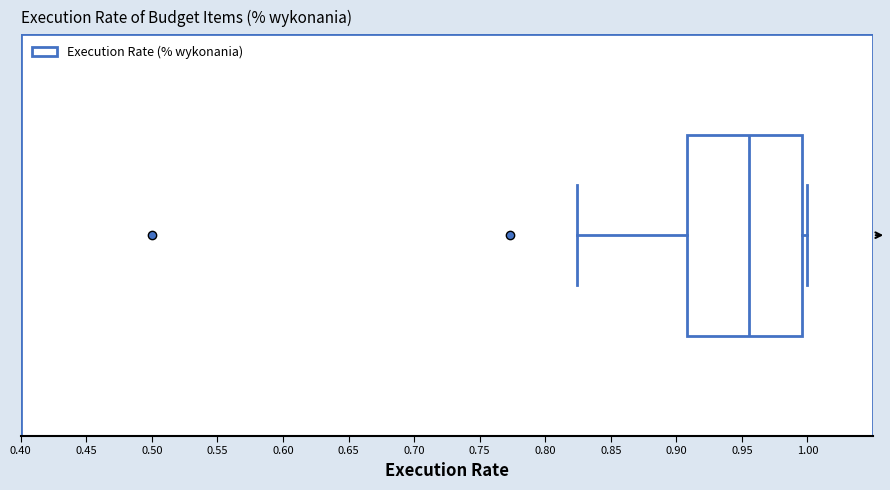

Read this box plot against the x-axis: the position of the median line, the range covered by the box, and the ends of both whiskers. The values are not printed on the chart, so give them approximately, as read against the axis.

median 0.955, box 0.910 to 0.995, whiskers 0.825 to 1.000